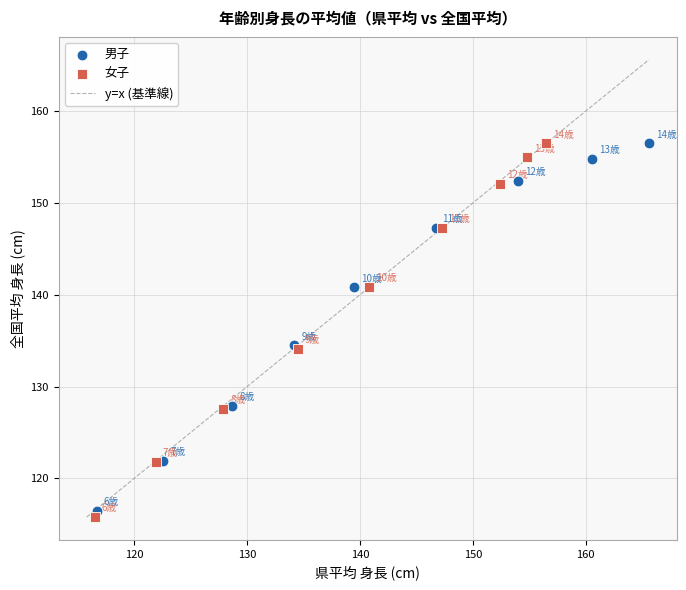

Which series has the widest spread of Y values?

女子